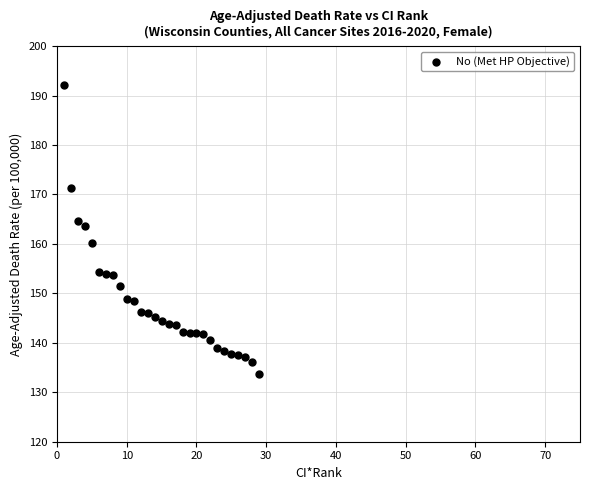

What is the range of X values (max minus min)?

28.0